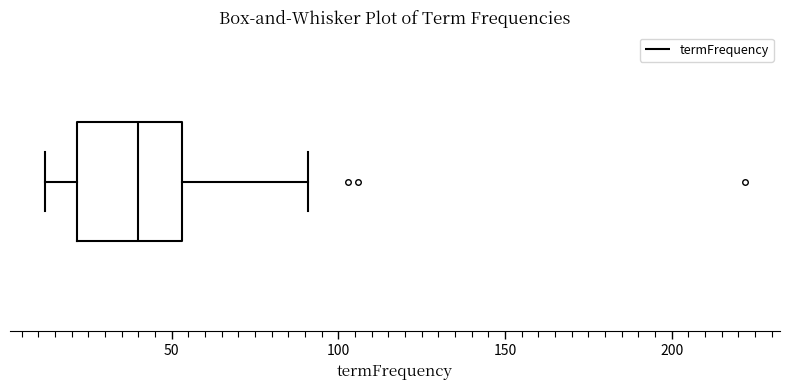

Read this box plot against the x-axis: the position of the median line, the range covered by the box, and the ends of both whiskers. The values are not printed on the chart, so give them approximately, as read against the axis.

median 40, box 20 to 55, whiskers 10 to 90